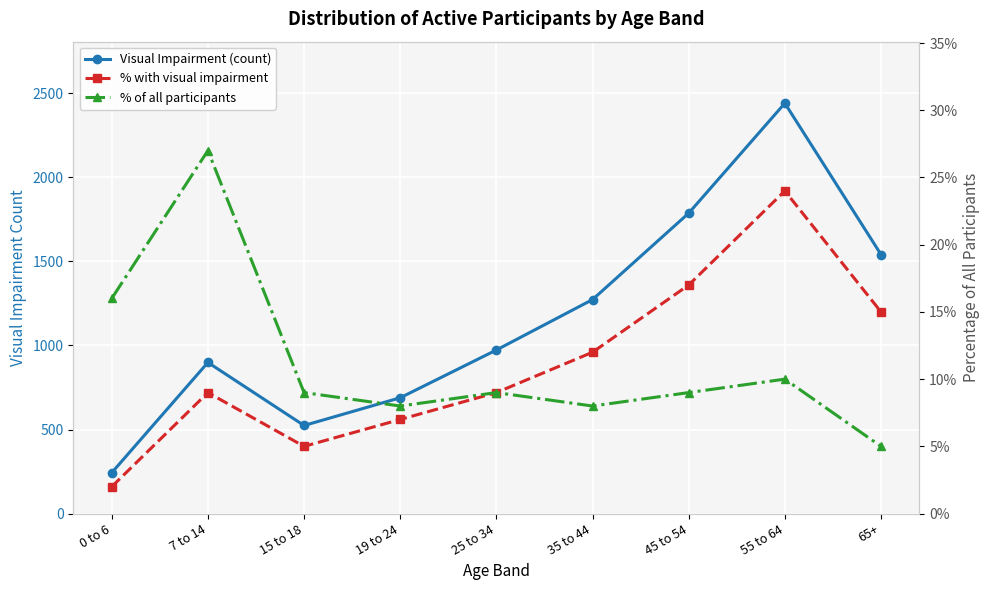

How many interior local peaks does the Visual Impairment (count) series have?

2